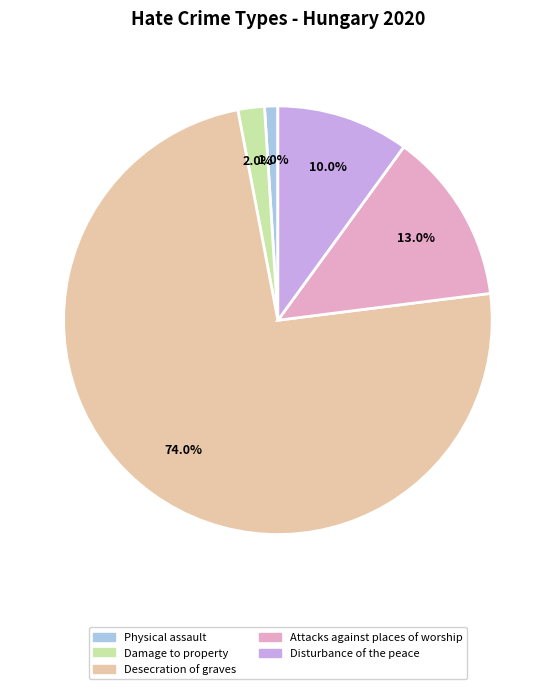

What is the ratio of the value at Disturbance of the peace to the value at Physical assault?

10.0